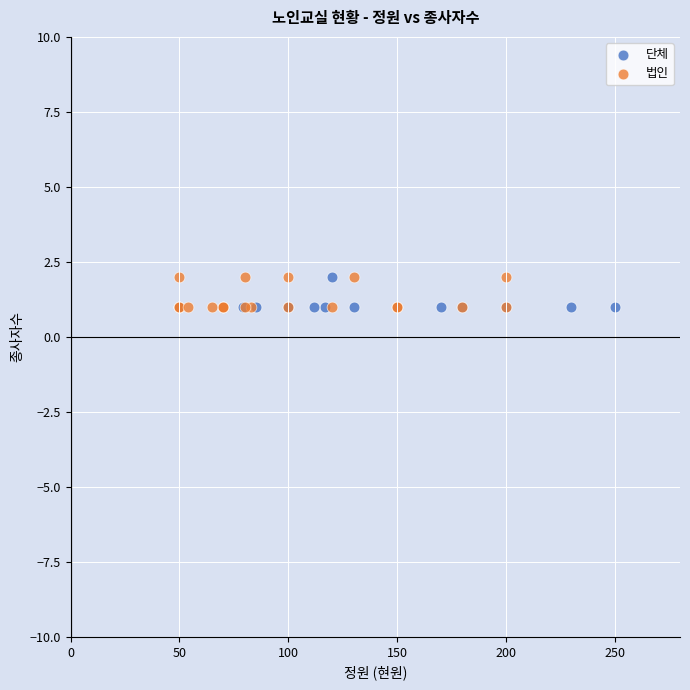

What are all the series names shown in the legend?

단체, 법인